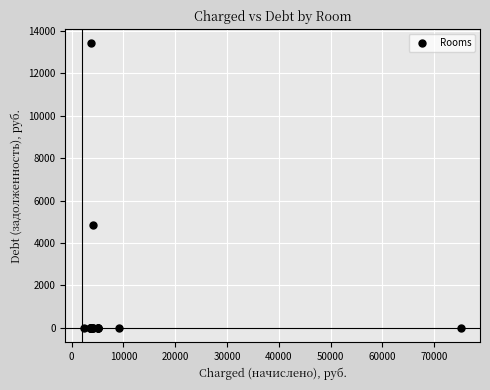

What Y value in the scatter plot is closest to 6702?

4852.4